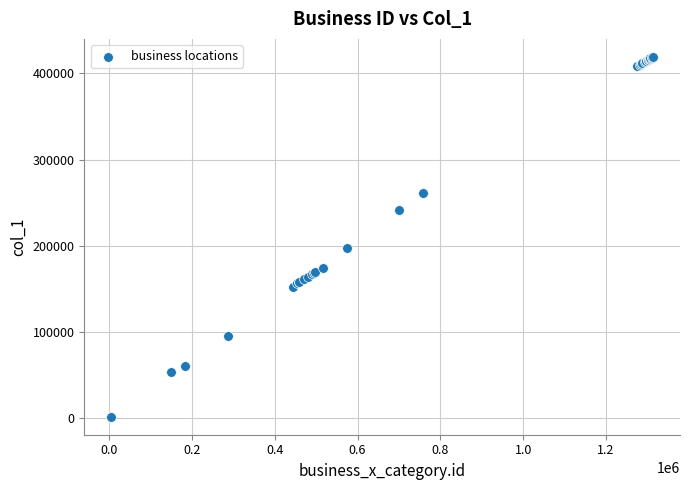

What Y value in the scatter plot is closest to 210410?

197762